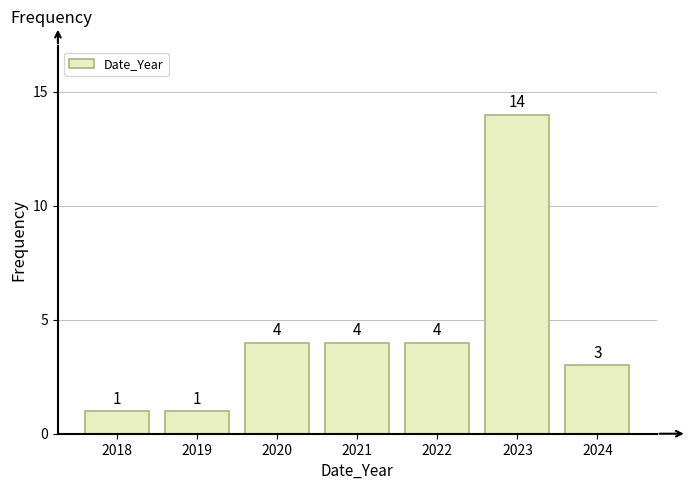

Reading right to left, extract all data points from this chart.

2024=3	2023=14	2022=4	2021=4	2020=4	2019=1	2018=1